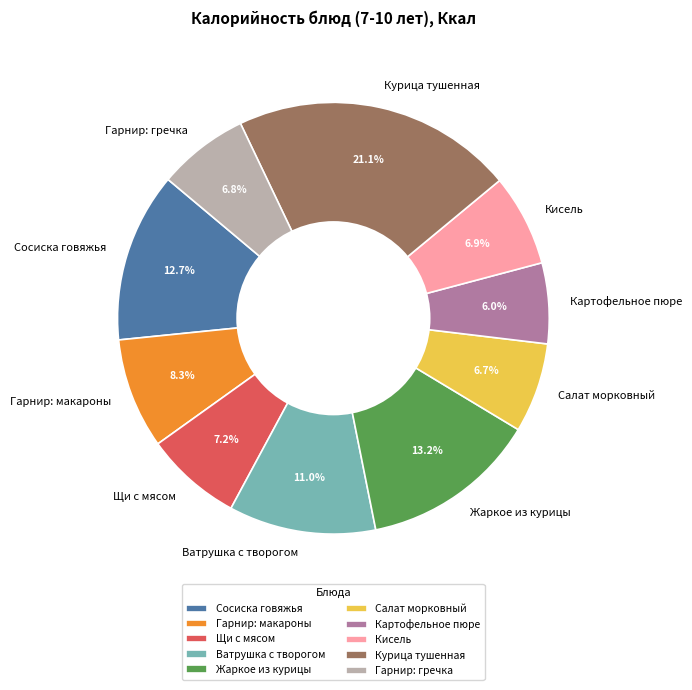

How many slices are in this pie chart?

10